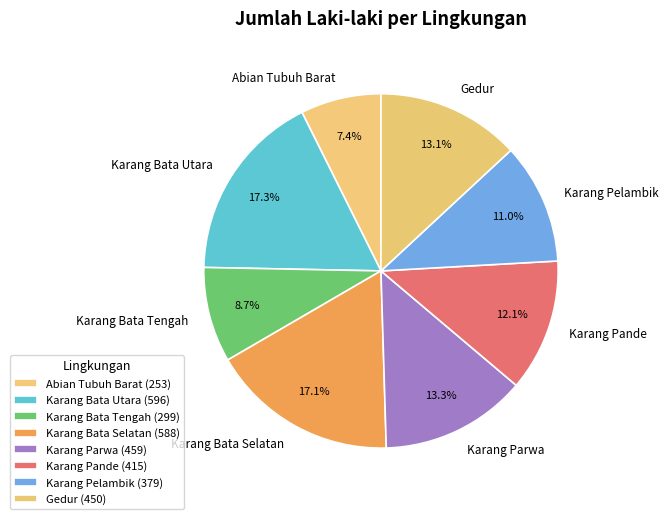

The Karang Parwa slice represents 13% of the pie. True or false?

True